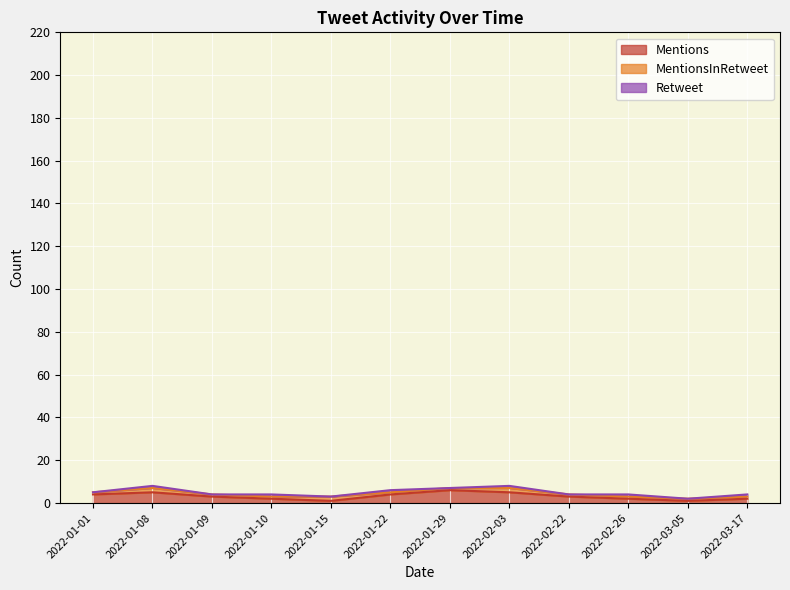

What is the highest value of the Mentions series?

6